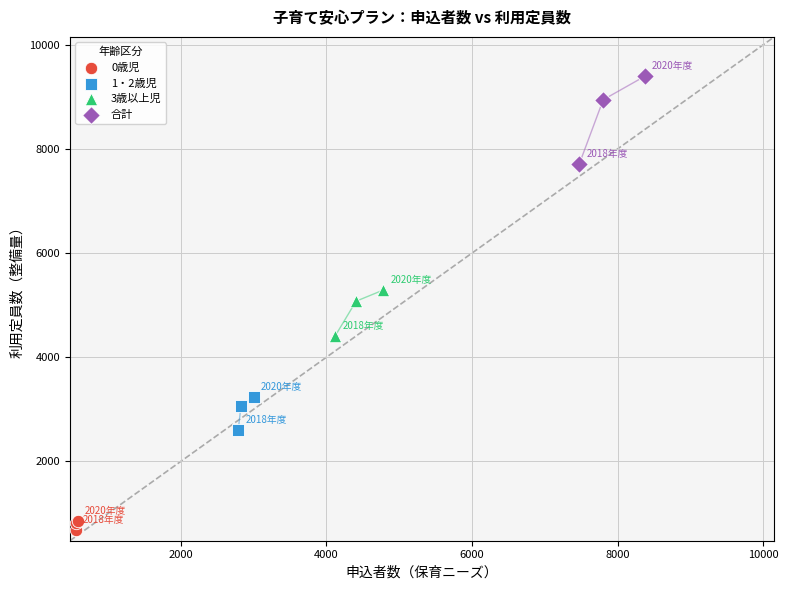

Which series has the widest spread of Y values?

合計